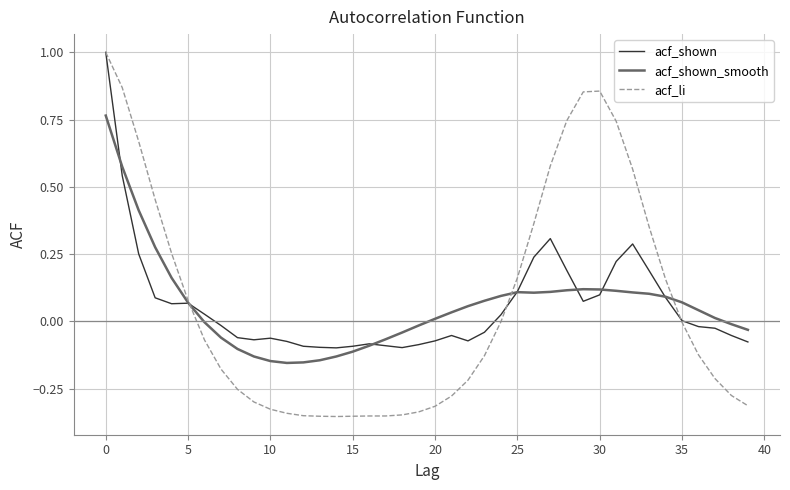

Which series has the largest range (max minus min)?

acf_li